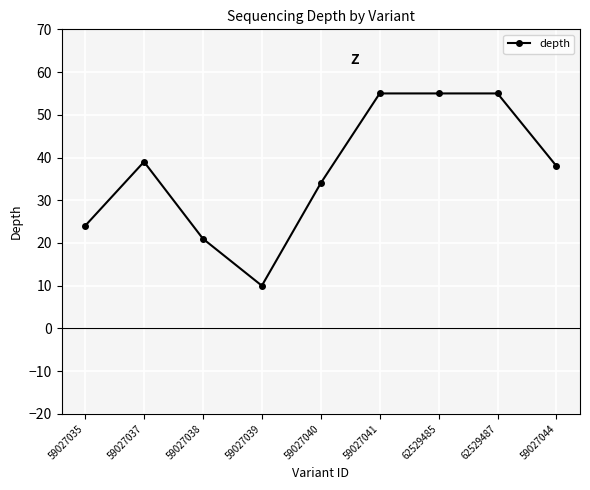

What is the smallest value displayed?

10